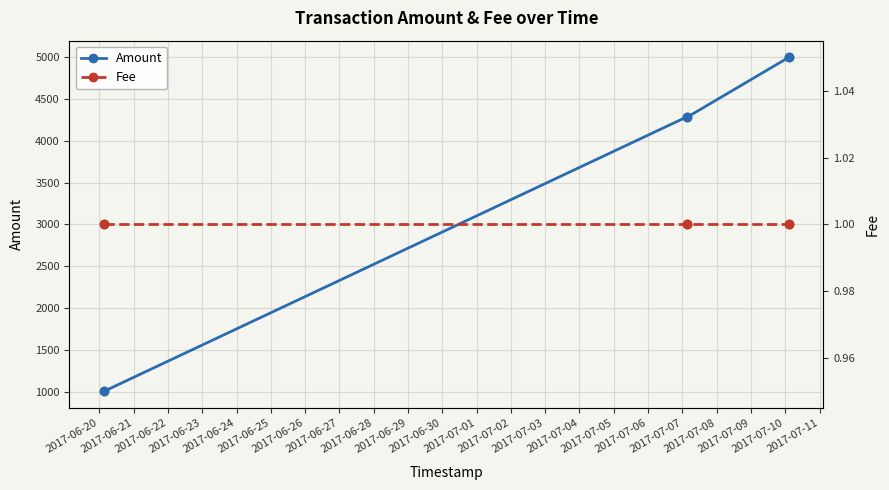

List the series in order of their overall mean, lowest first.

Fee, Amount